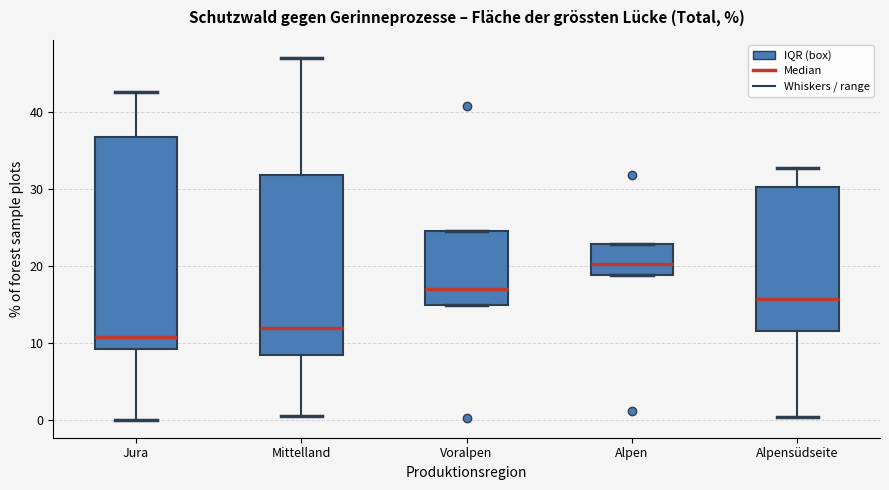

Where does the median line of the box for Jura sit on the y-axis? The values are not printed on the chart, so give them approximately, as read against the axis.

11